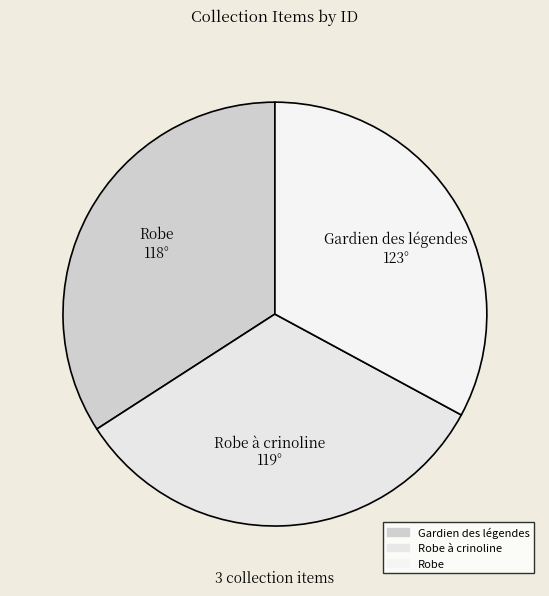

How many slices are in this pie chart?

3